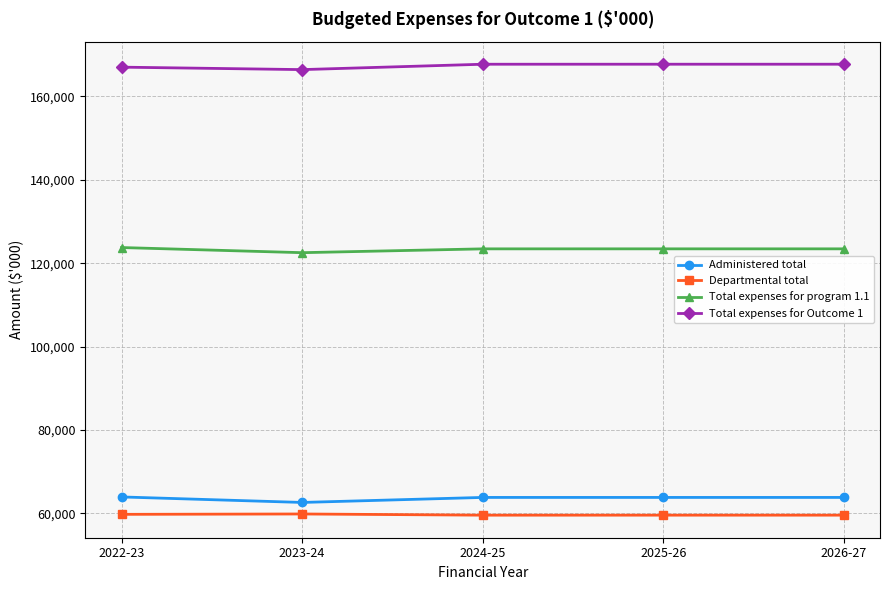

True or false: Departmental total and Administered total cross at least once.

False